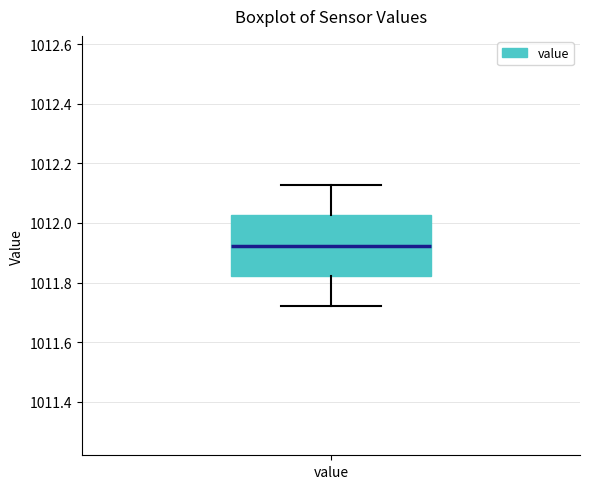

Read this box plot against the y-axis: the position of the median line, the range covered by the box, and the ends of both whiskers. The values are not printed on the chart, so give them approximately, as read against the axis.

median 1011.92, box 1011.82 to 1012.02, whiskers 1011.72 to 1012.12